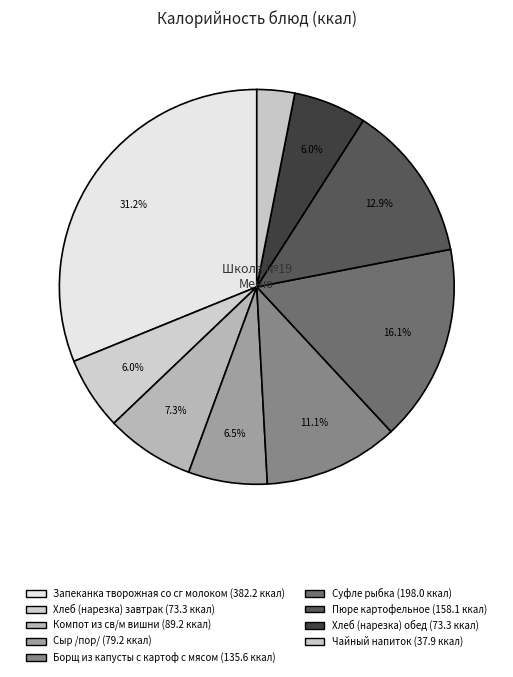

What is the smallest slice in the pie chart?

Чайный напиток